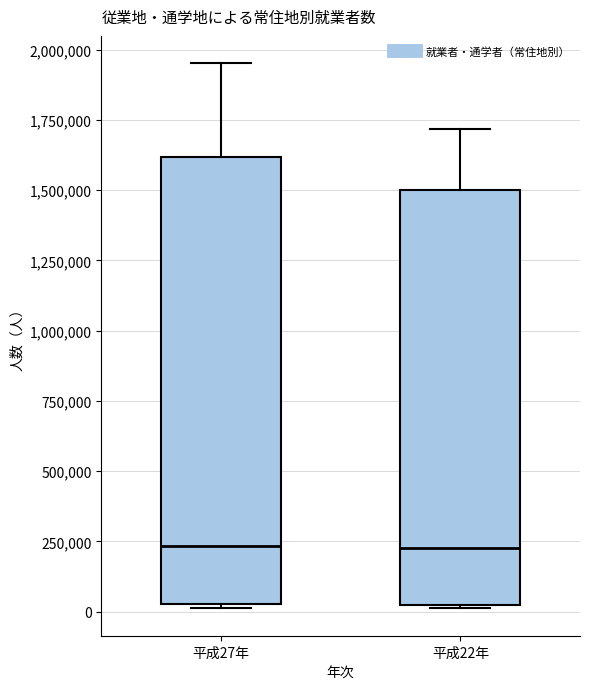

Reading left to right, transcribe this box plot: for each box, give where its median line is, the range the box spans, and where its two whiskers end, as read against the y-axis. The values are not printed on the chart, so give them approximately, as read against the axis.

平成27年: median 250000, box 50000 to 1600000, whiskers 0 to 1950000
平成22年: median 200000, box 0 to 1500000, whiskers 0 to 1700000